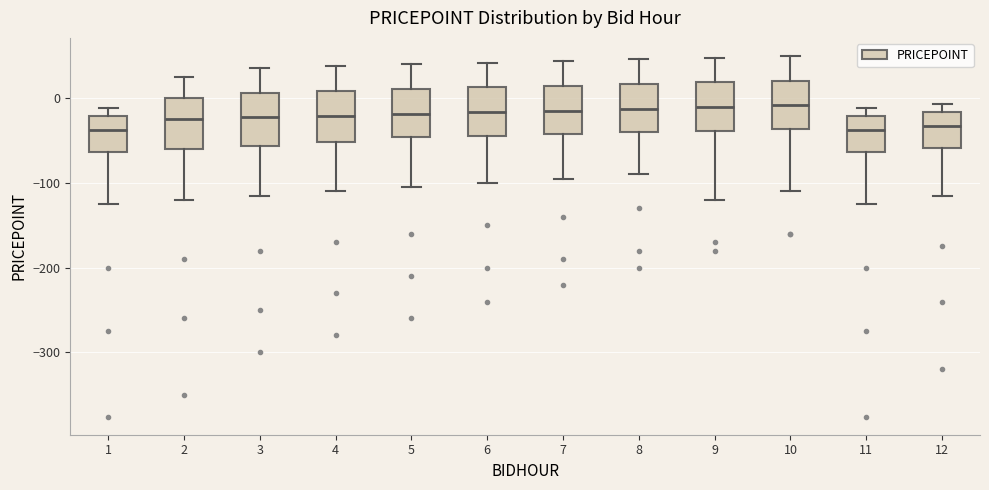

Reading left to right, transcribe this box plot: for each box, give where its median line is, the range the box spans, and where its two whiskers end, as read against the y-axis. The values are not printed on the chart, so give them approximately, as read against the axis.

1: median -40, box -60 to -20, whiskers -120 to -10
2: median -20, box -60 to 0, whiskers -120 to 30
3: median -20, box -60 to 10, whiskers -110 to 40
4: median -20, box -50 to 10, whiskers -110 to 40
5: median -20, box -50 to 10, whiskers -100 to 40
6: median -20, box -40 to 10, whiskers -100 to 40
7: median -10, box -40 to 10, whiskers -90 to 40
8: median -10, box -40 to 20, whiskers -90 to 50
9: median -10, box -40 to 20, whiskers -120 to 50
10: median -10, box -40 to 20, whiskers -110 to 50
11: median -40, box -60 to -20, whiskers -120 to -10
12: median -30, box -60 to -20, whiskers -110 to -10